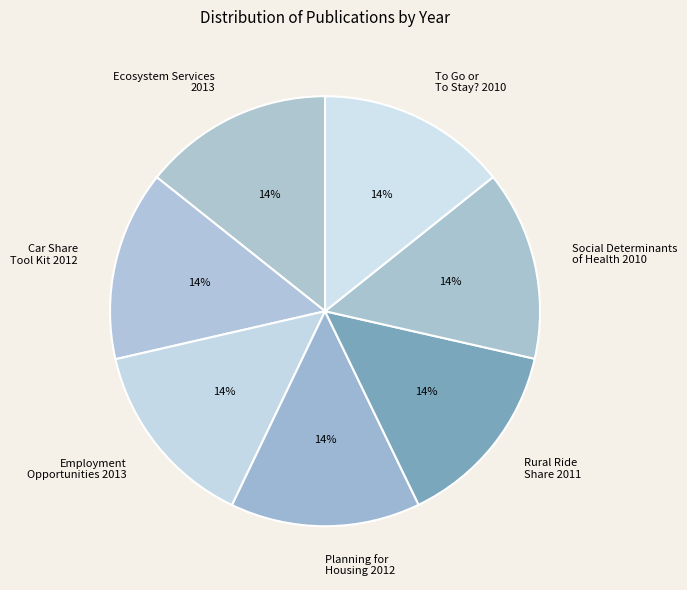

Combined, do Employment Opportunities 2013 and To Go or To Stay? 2010 account for over 50%?

No